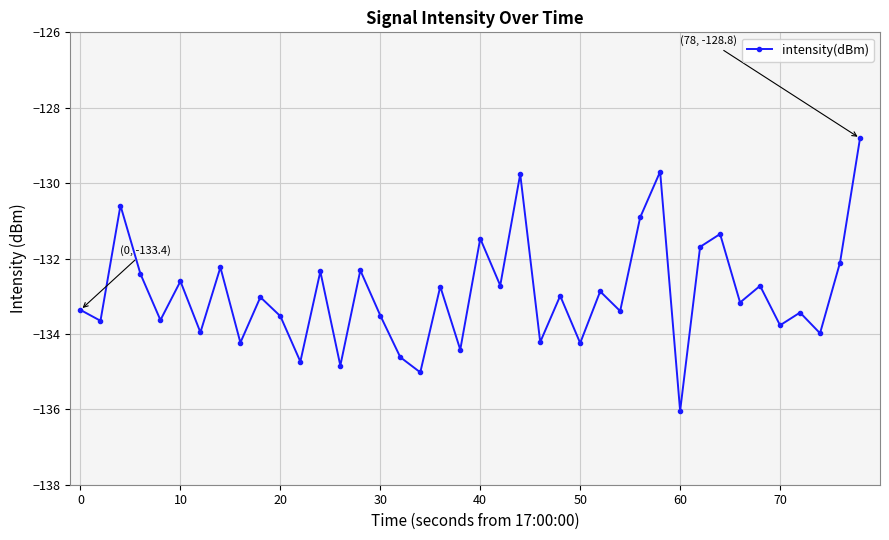

What is the difference between the second highest and minimum values?

6.3